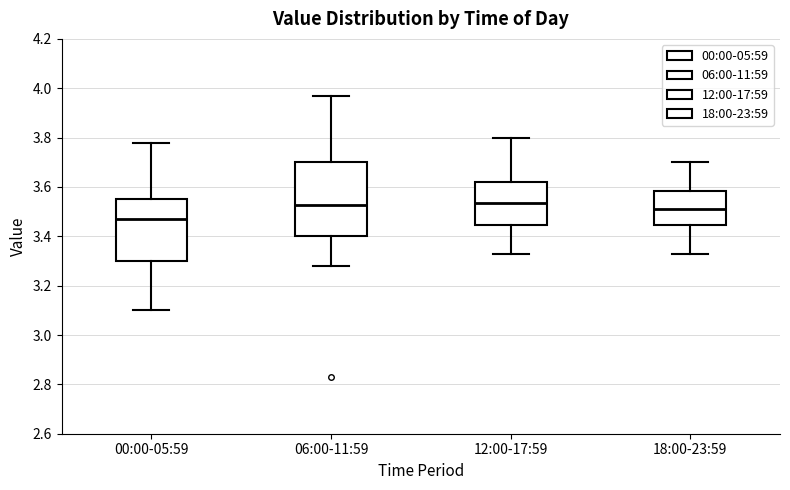

Which box is the tallest, from its lower edge to its upper edge?

06:00-11:59